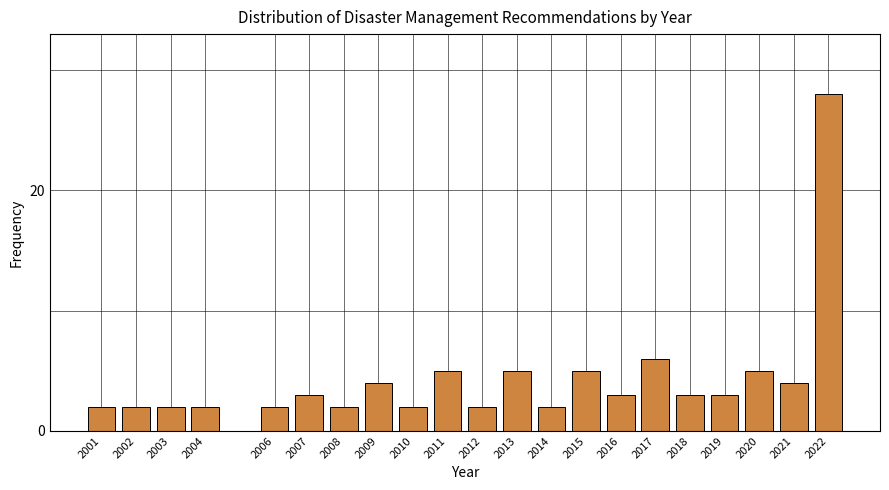

Reading left to right, transcribe all the data shown in this chart.

2	2	2	2	2	3	2	4	2	5	2	5	2	5	3	6	3	3	5	4	28